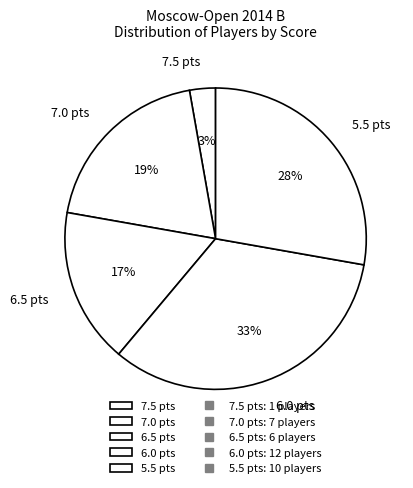

Does 6.5 account for over 50% of the chart?

No